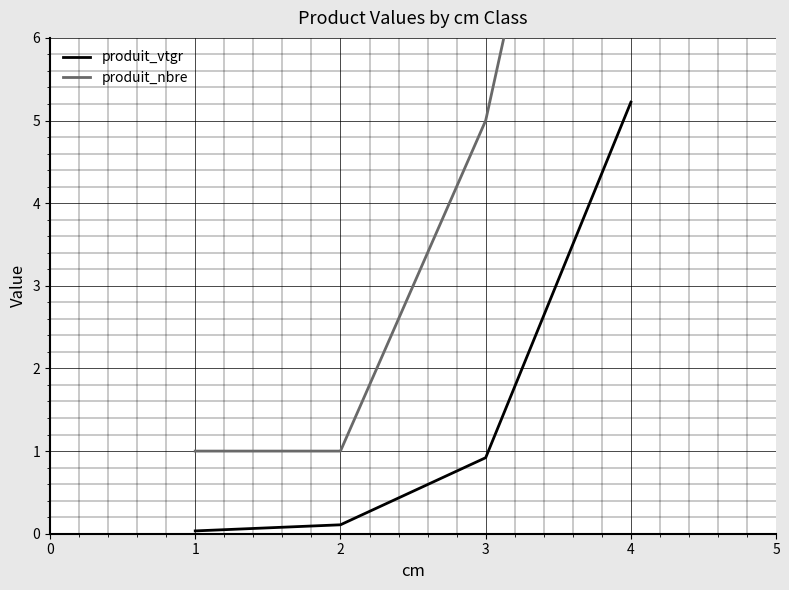

What is the value of the produit_vtgr point at the 2nd from the left?

0.1